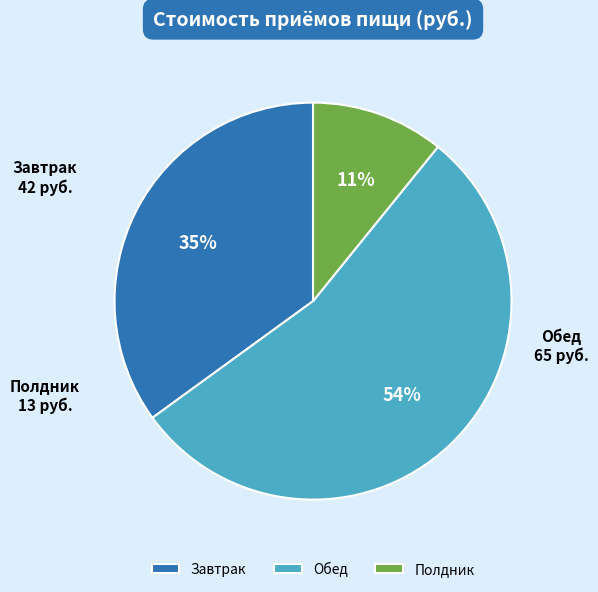

To the nearest percent, what is the difference between the Завтрак and Полдник slice percentages?

24%